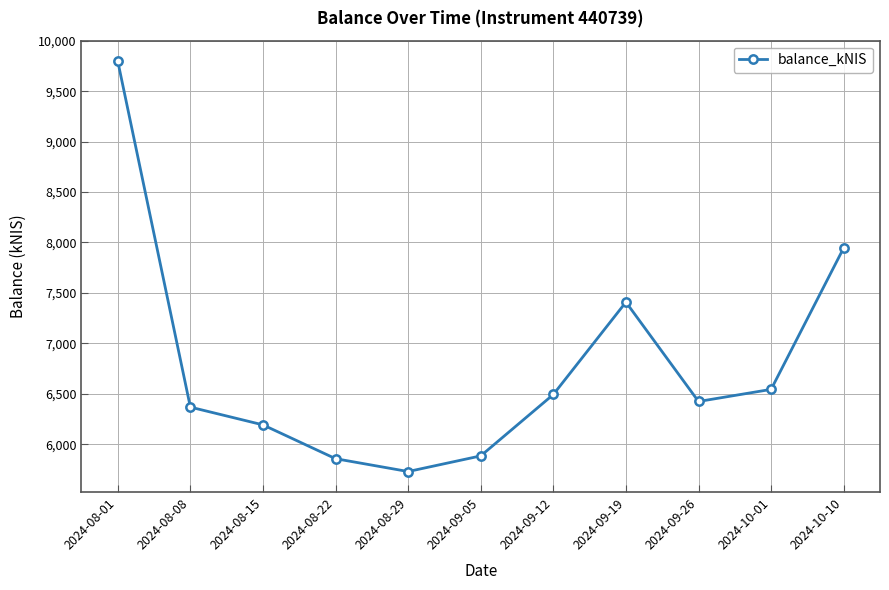

Does the chart have visible grid lines?

Yes